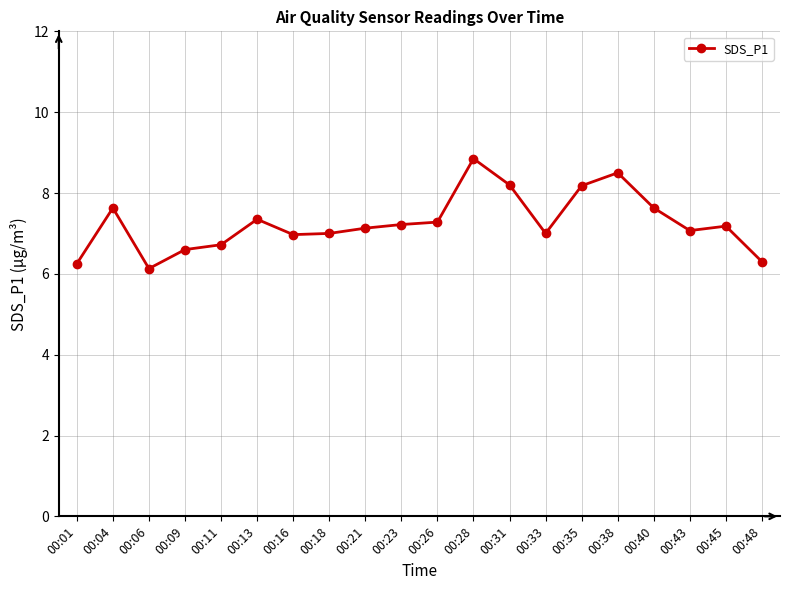

What is the difference between the values at 00:33 and 00:06?

0.9